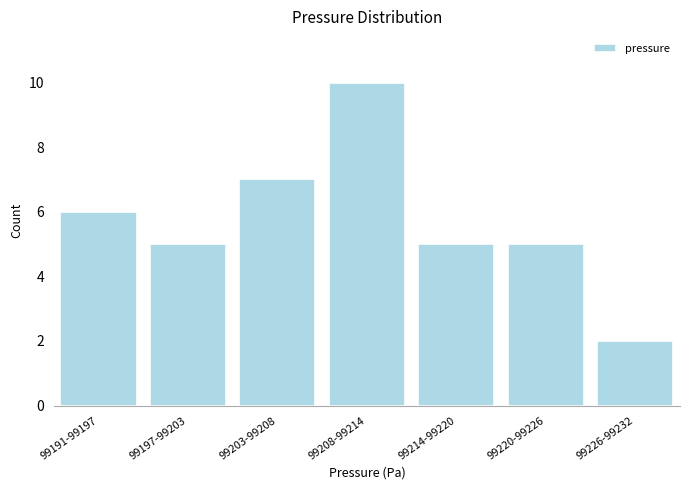

Reading left to right, list all the values displayed in this chart.

6	5	7	10	5	5	2